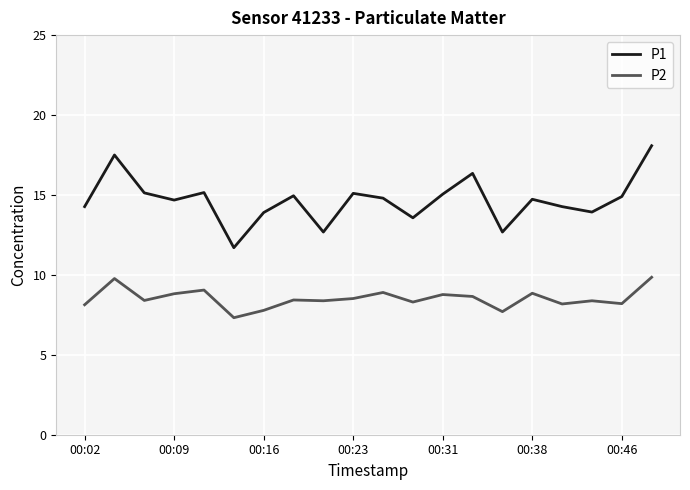

What is the smallest value displayed?

7.3